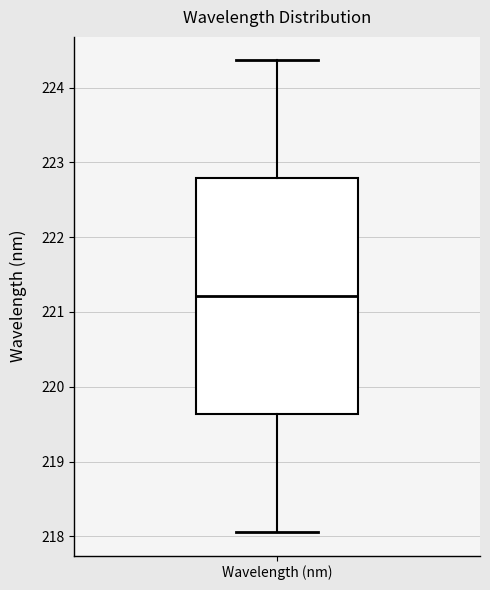

Where does the median line of the box for Wavelength (nm) sit on the y-axis? The values are not printed on the chart, so give them approximately, as read against the axis.

221.2